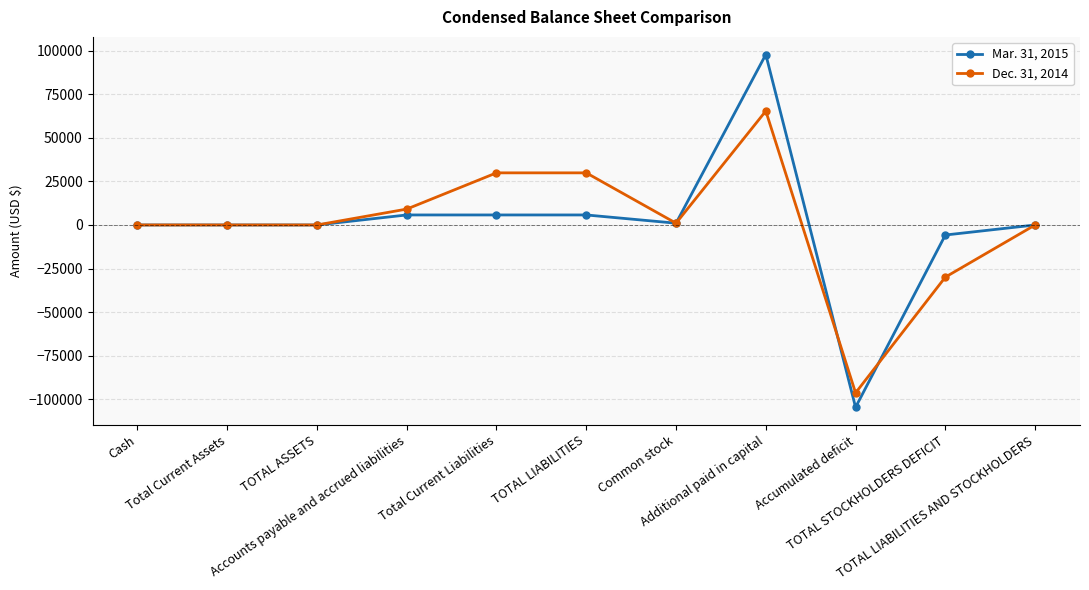

What is the minimum value for Dec. 31, 2014?

-96356